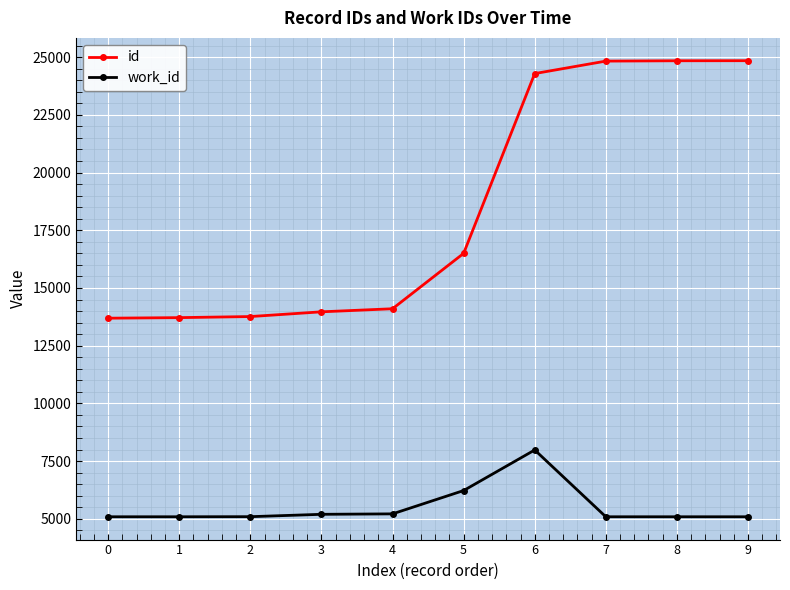

At how many categories does at least one series exceed 17634?

4